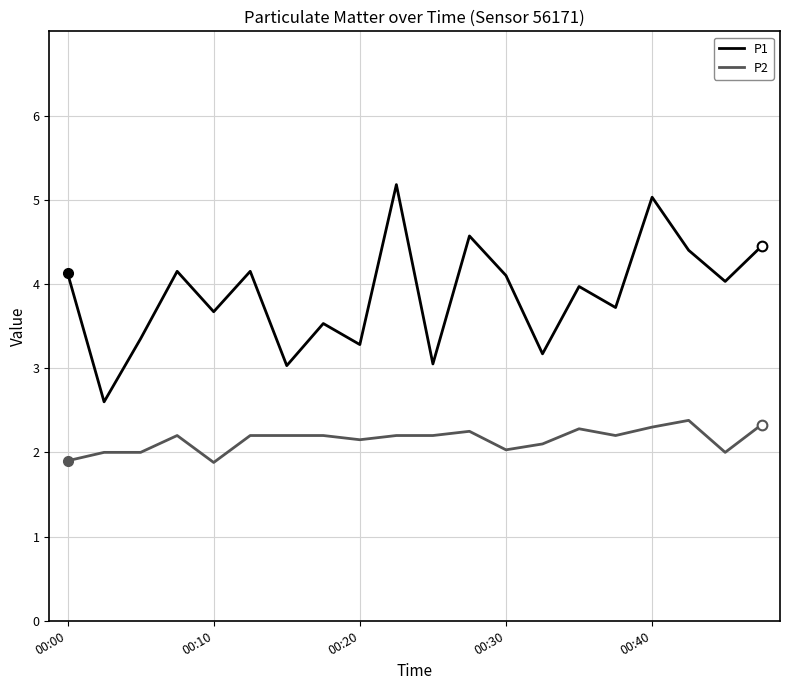

Which series has the largest total across all categories?

P1